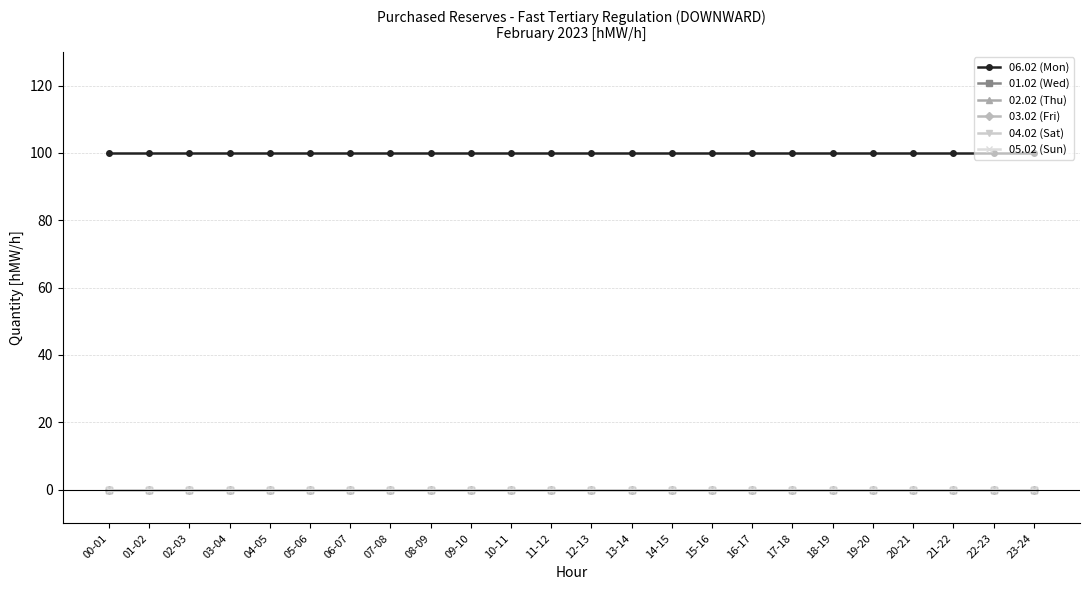

The value of 02.02 (Thu) at 02-03 is 0. True or false?

True